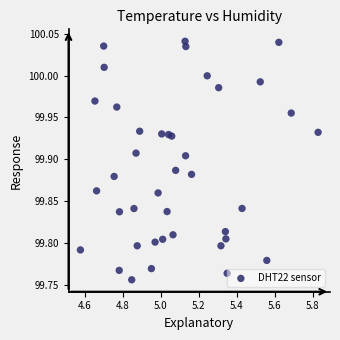

What is the range of Y values (max minus min)?

0.3